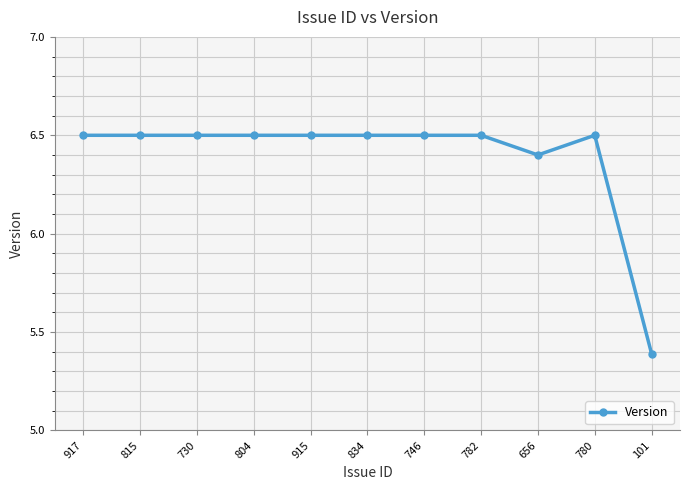

What is the sum of all values?

70.3